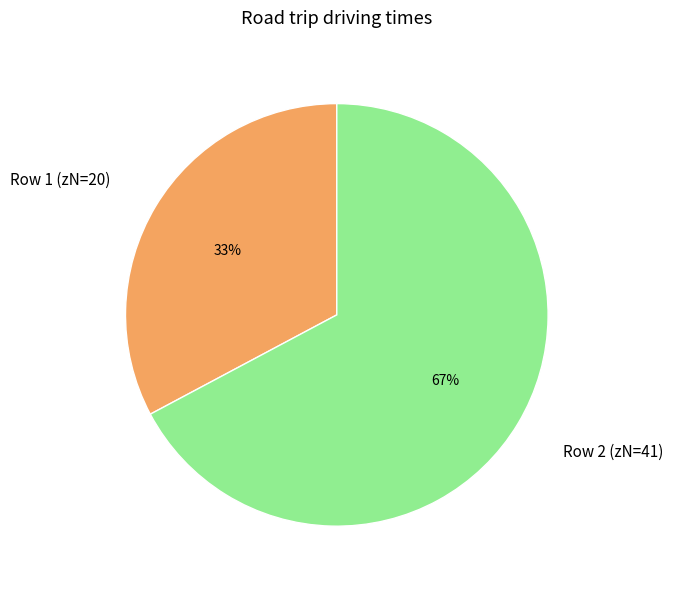

How many segments does this pie chart have?

2